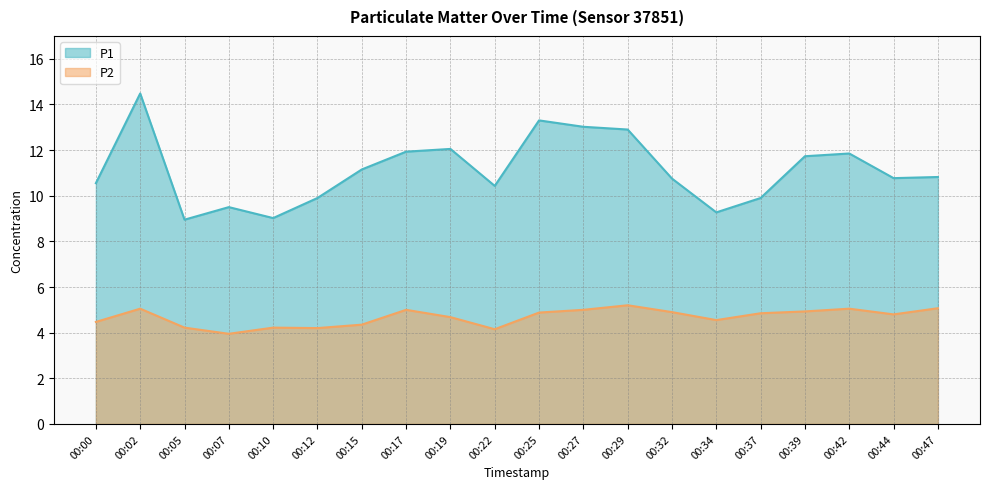

What is the difference between the P1 values at 00:07 and 00:47?

1.3